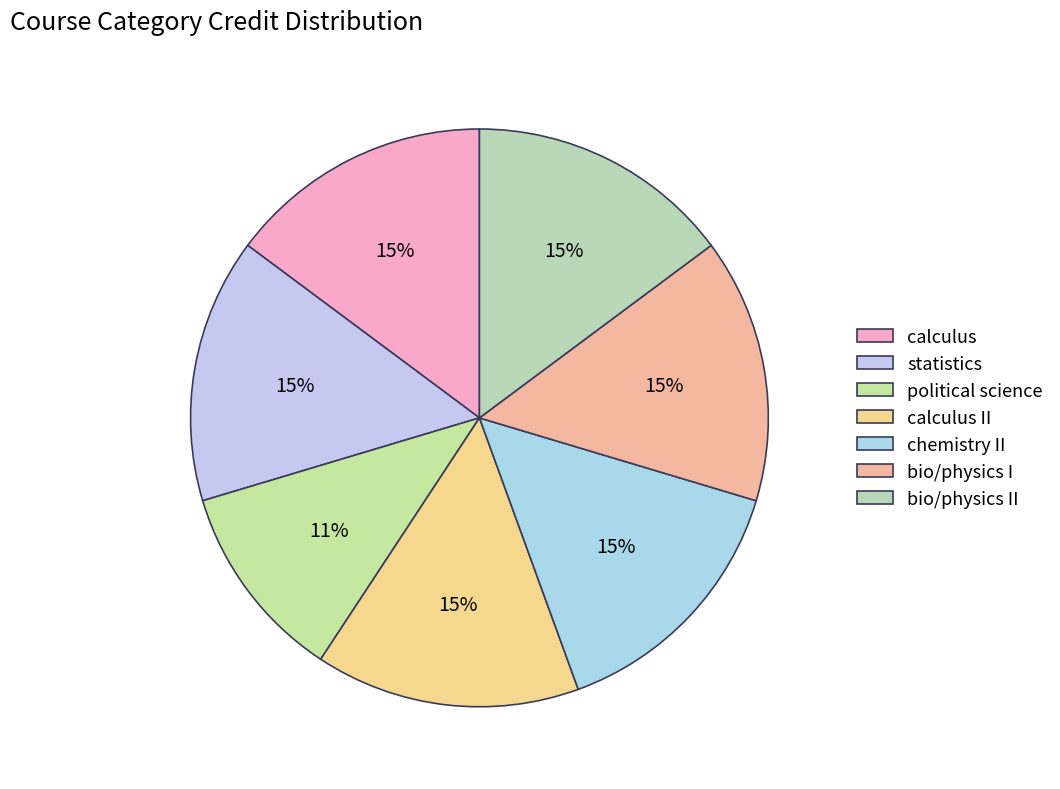

Combined, do bio/physics II and bio/physics I account for over 50%?

No